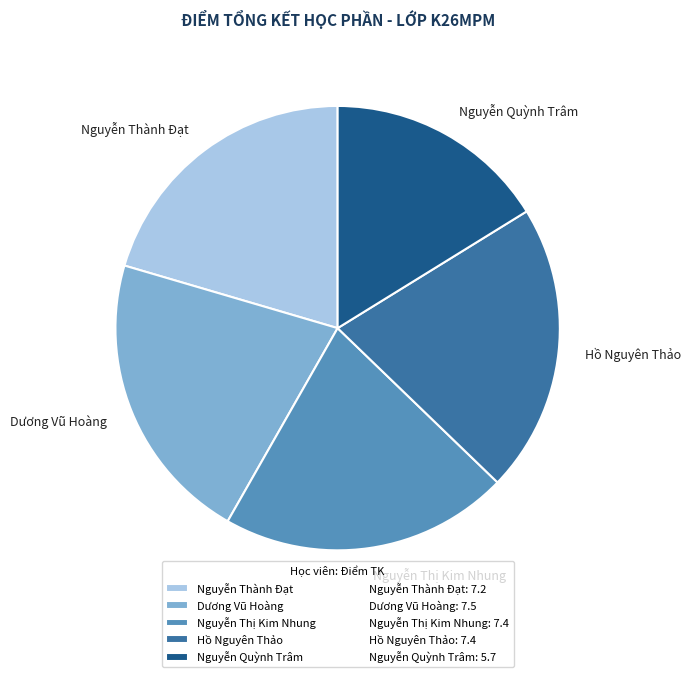

True or false: Hồ Nguyên Thảo accounts for 21% of the total.

True